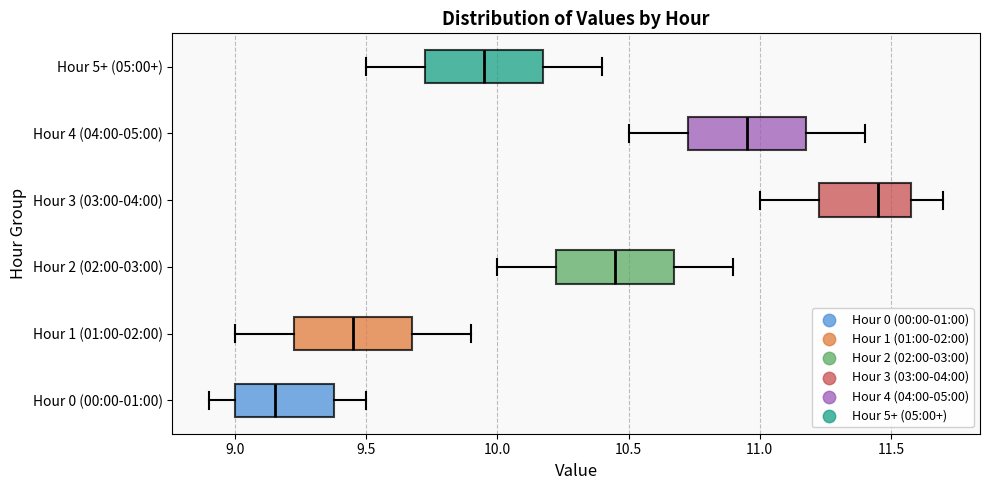

Reading bottom to top, transcribe this box plot: for each box, give where its median line is, the range the box spans, and where its two whiskers end, as read against the x-axis. The values are not printed on the chart, so give them approximately, as read against the axis.

Hour 0 (00:00-01:00): median 9.15, box 9.00 to 9.40, whiskers 8.90 to 9.50
Hour 1 (01:00-02:00): median 9.45, box 9.25 to 9.70, whiskers 9.00 to 9.90
Hour 2 (02:00-03:00): median 10.45, box 10.25 to 10.70, whiskers 10.00 to 10.90
Hour 3 (03:00-04:00): median 11.45, box 11.25 to 11.60, whiskers 11.00 to 11.70
Hour 4 (04:00-05:00): median 10.95, box 10.75 to 11.20, whiskers 10.50 to 11.40
Hour 5+ (05:00+): median 9.95, box 9.75 to 10.20, whiskers 9.50 to 10.40